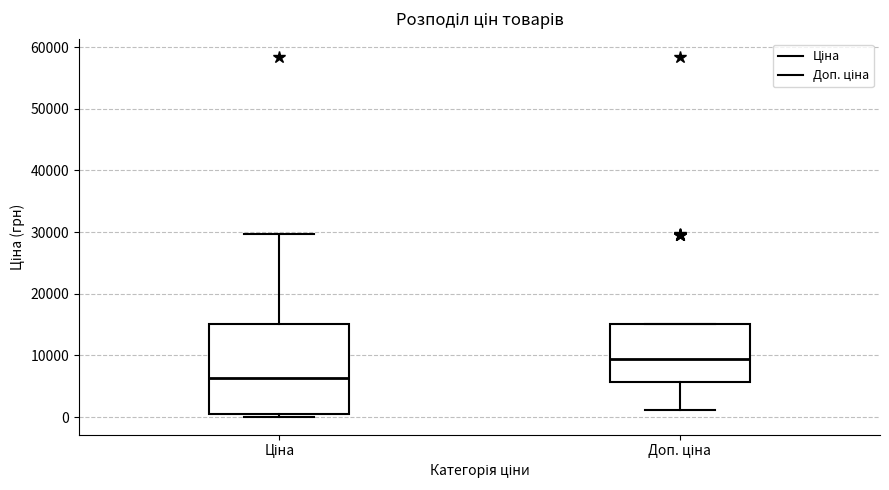

Reading left to right, transcribe this box plot: for each box, give where its median line is, the range the box spans, and where its two whiskers end, as read against the y-axis. The values are not printed on the chart, so give them approximately, as read against the axis.

Ціна: median 6000, box 1000 to 15000, whiskers 0 to 30000
Доп. ціна: median 9000, box 6000 to 15000, whiskers 1000 to 15000